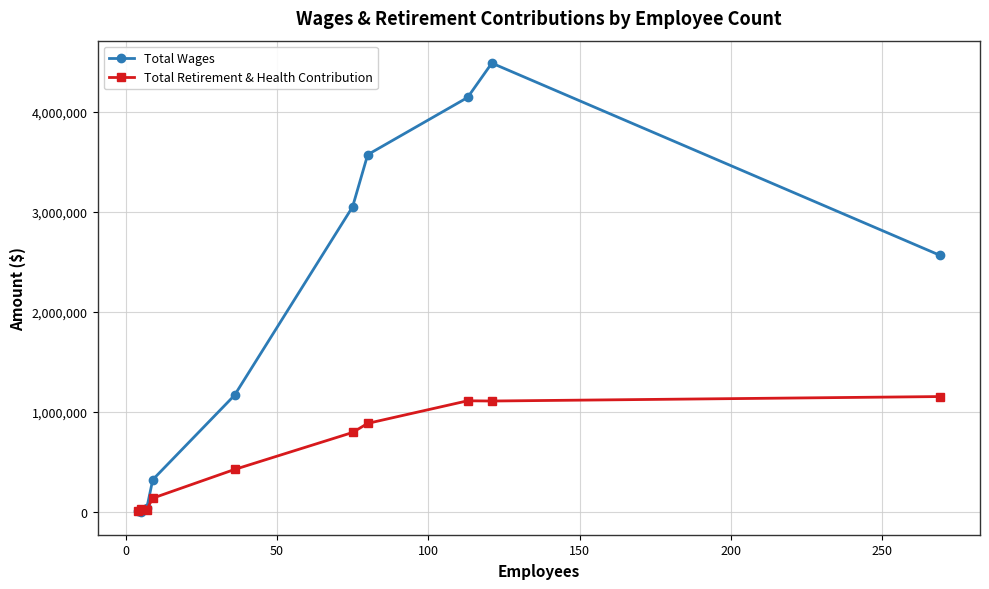

What is the greatest value displayed?

4484576